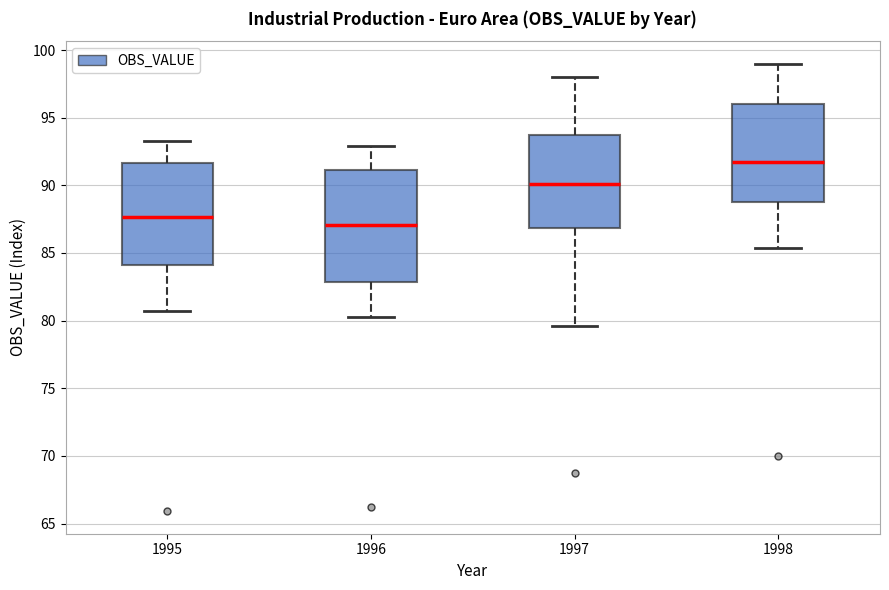

Comparing the boxes themselves (not the whiskers), which one is the tallest?

1996